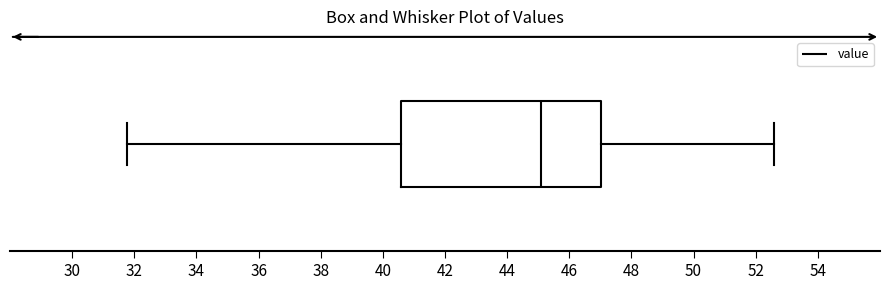

Transcribe this box plot: give where the median line is, the range the box spans, and where the two whiskers end, as read against the x-axis. The values are not printed on the chart, so give them approximately, as read against the axis.

median 45.0, box 40.6 to 47.0, whiskers 31.8 to 52.6